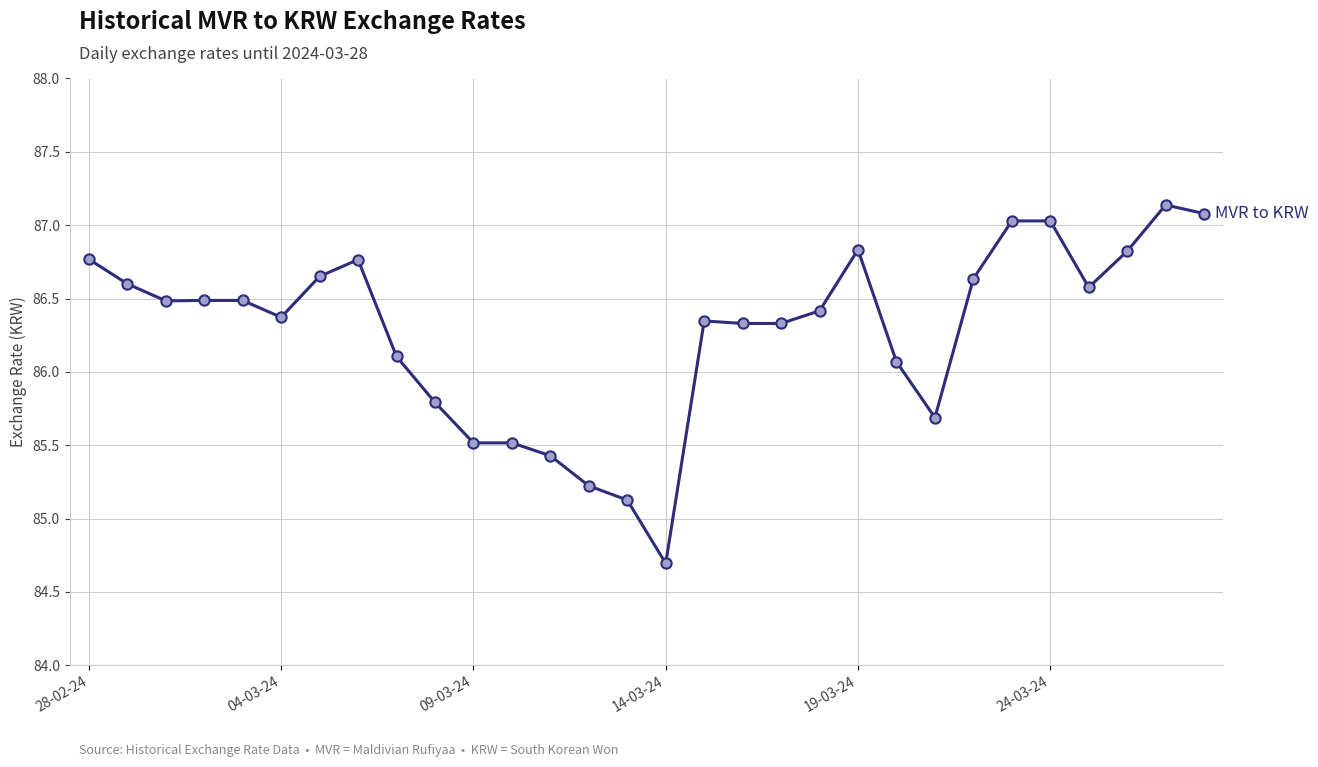

What is the difference between the maximum and minimum values?

2.4